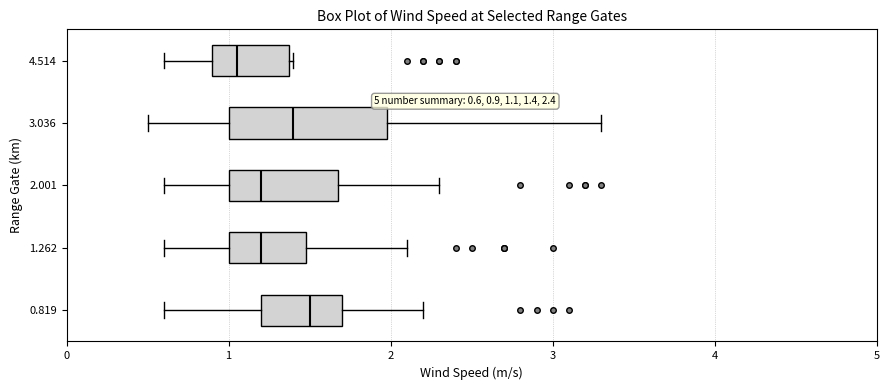

Which box is the widest, from its left edge to its right edge?

3.036